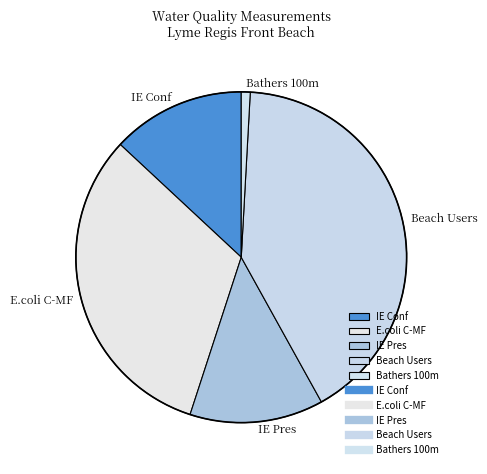

The E.coli C-MF slice represents 22% of the pie. True or false?

False